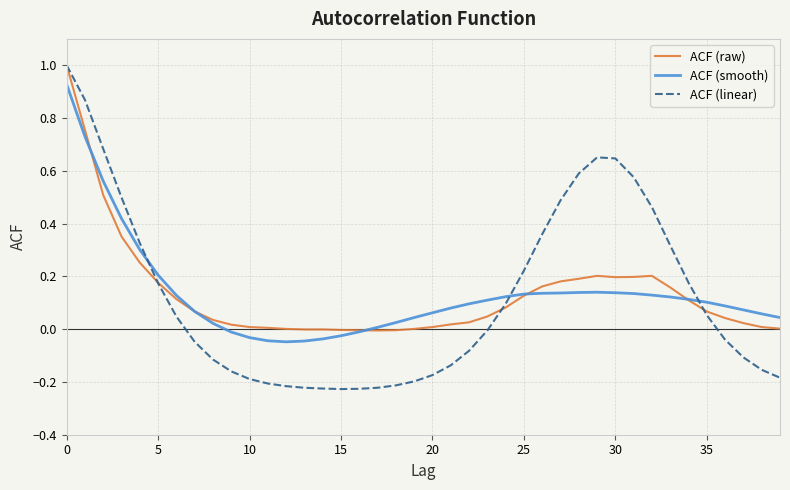

What is the maximum value shown in the chart?

1.0